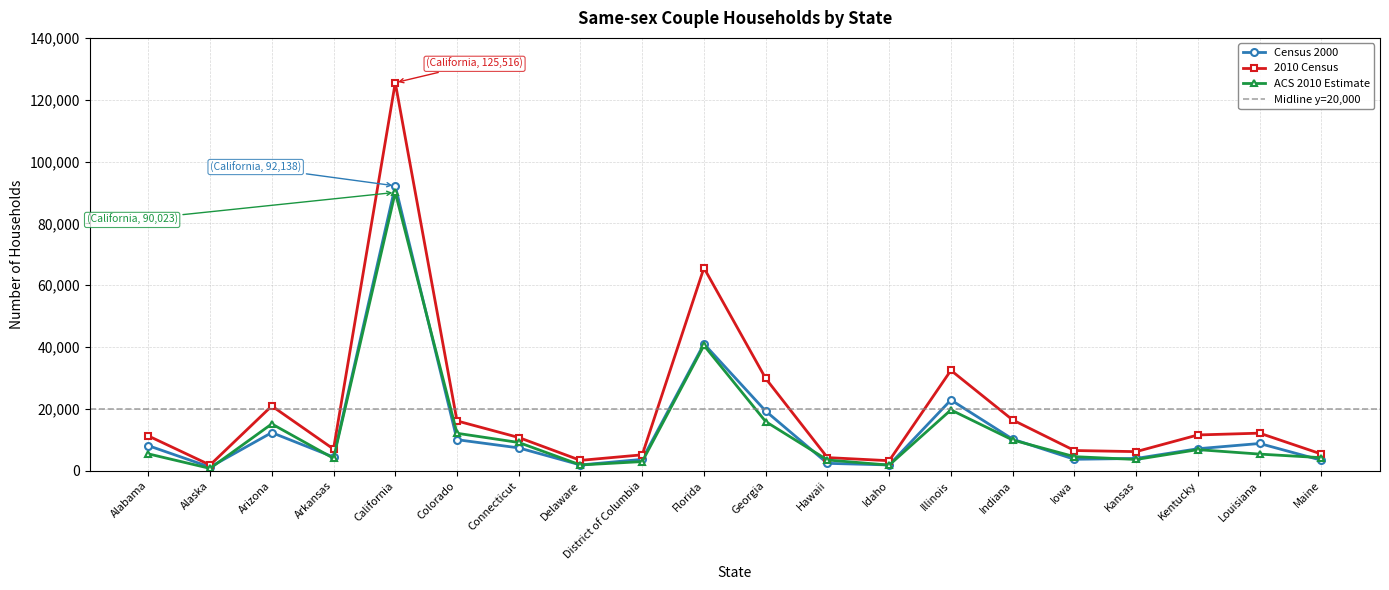

Does the chart have visible grid lines?

Yes